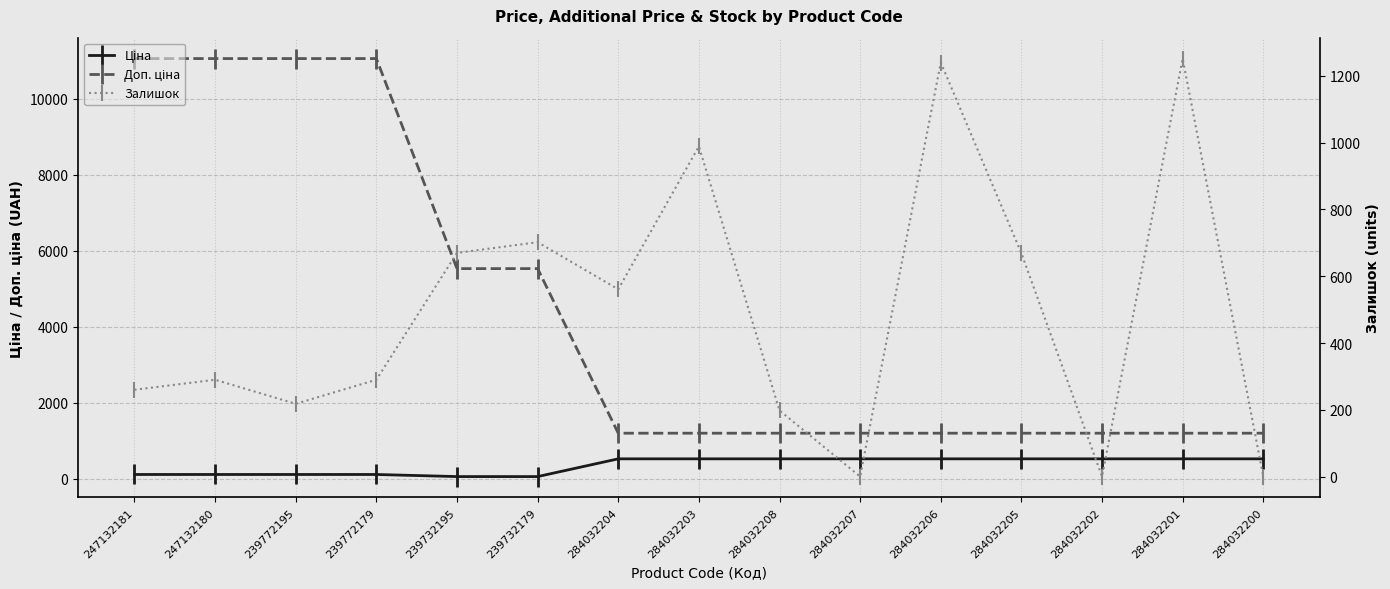

What is the greatest value displayed?

11055.0